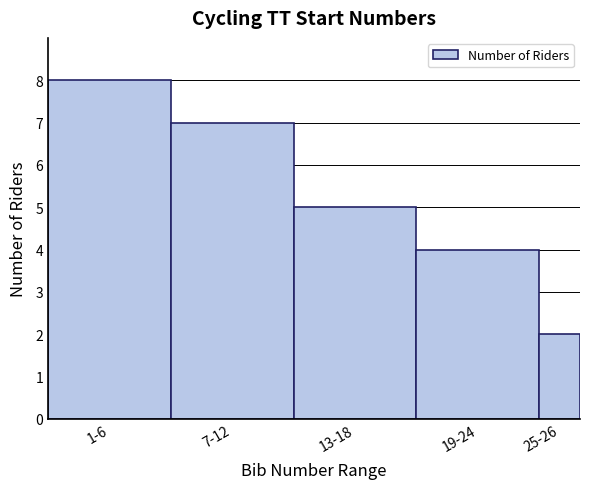

Reading right to left, transcribe all the data shown in this chart.

25-26=2	19-24=4	13-18=5	7-12=7	1-6=8